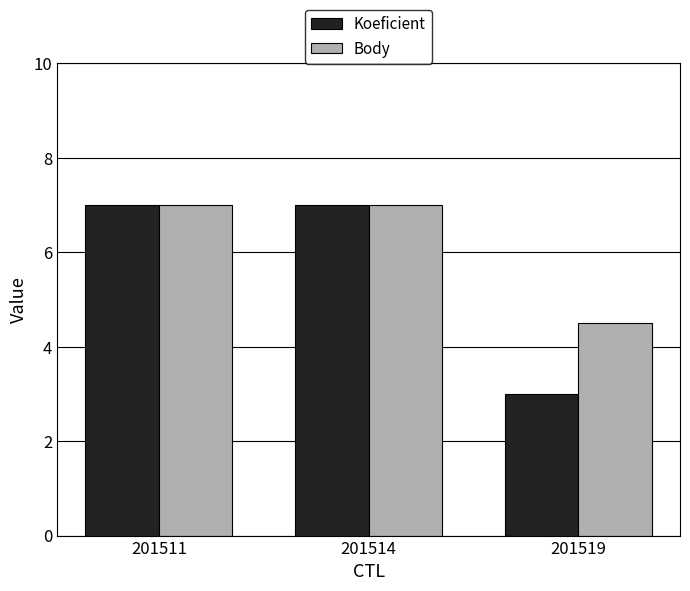

What value does the Koeficient series have at 201511?

7.0